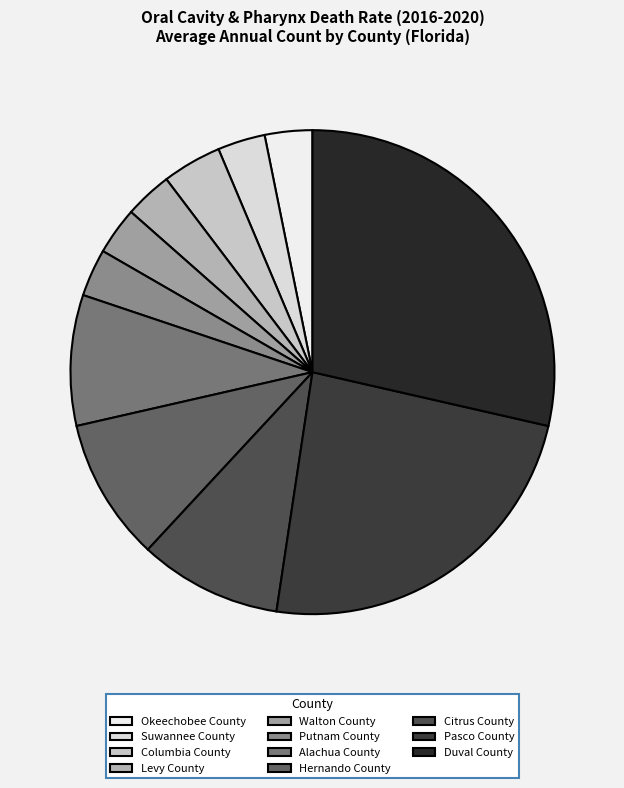

Which has a higher value, Alachua County or Duval County?

Duval County